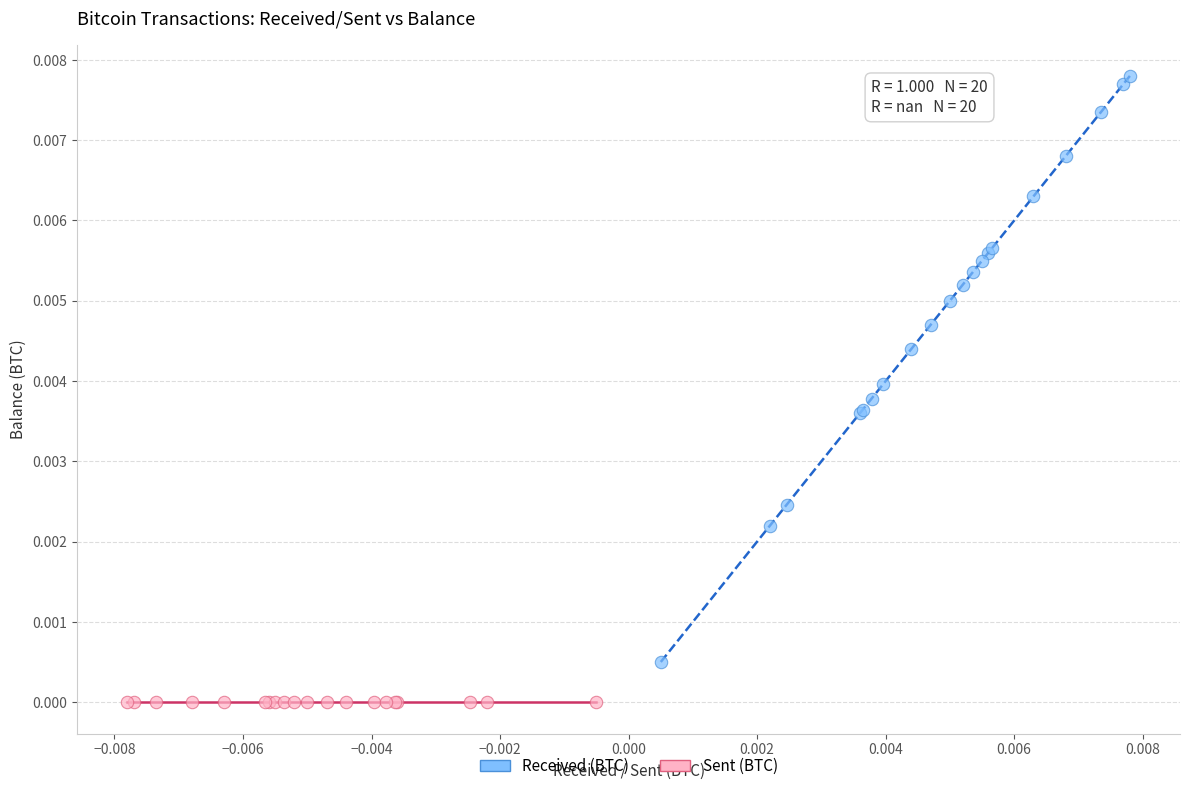

Which series reaches the minimum Y coordinate?

Sent (BTC)